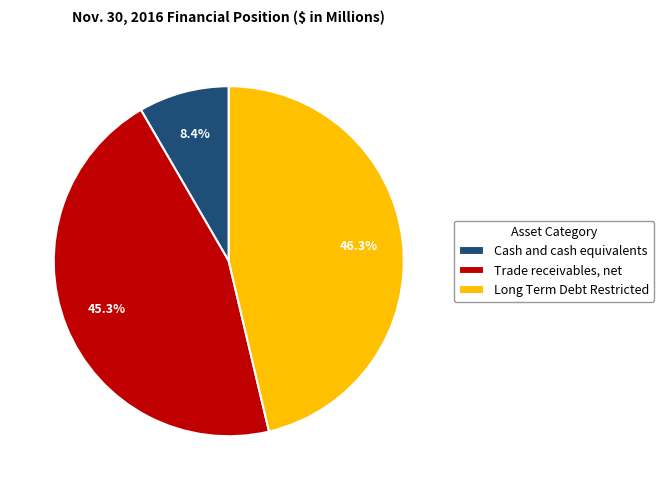

To the nearest percent, what percentage of the pie is Trade receivables, net?

45%